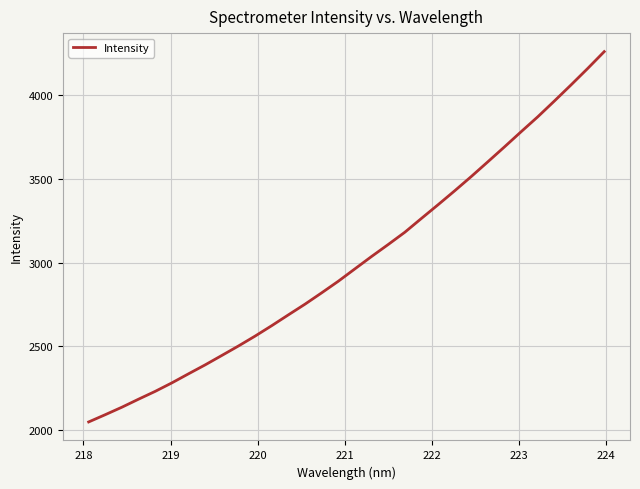

What is the difference between the maximum and minimum values?

2211.8